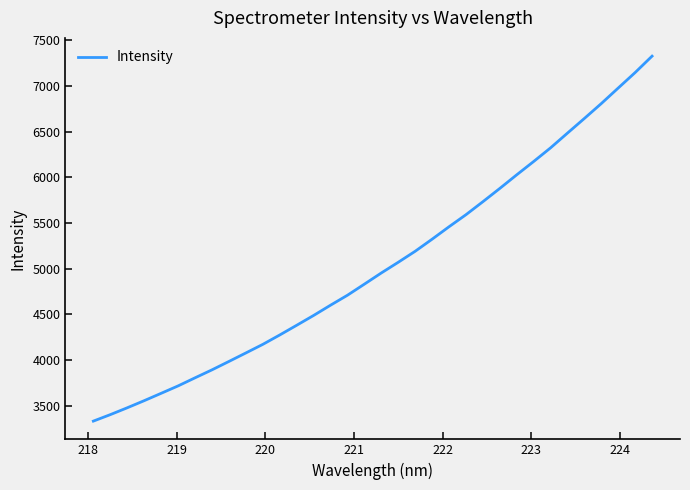

What is the minimum value shown in the chart?

3332.8